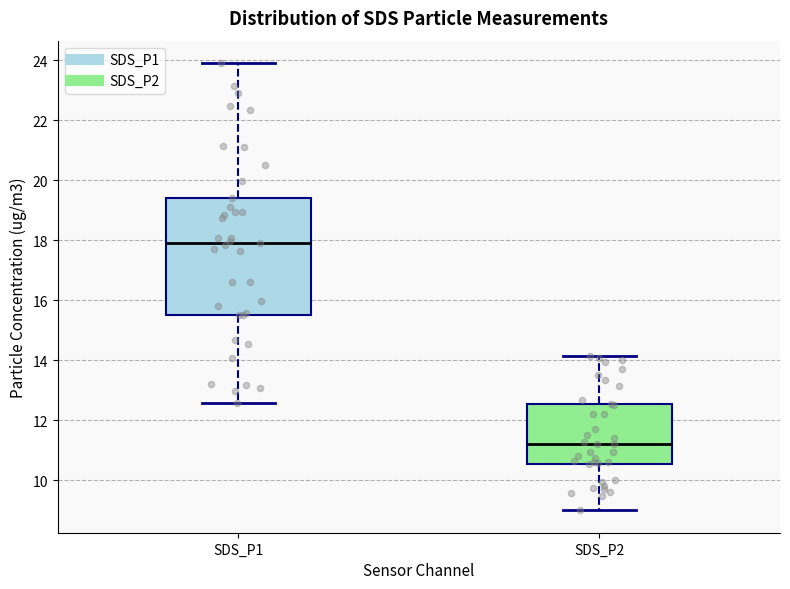

Which box is the tallest, from its lower edge to its upper edge?

SDS_P1